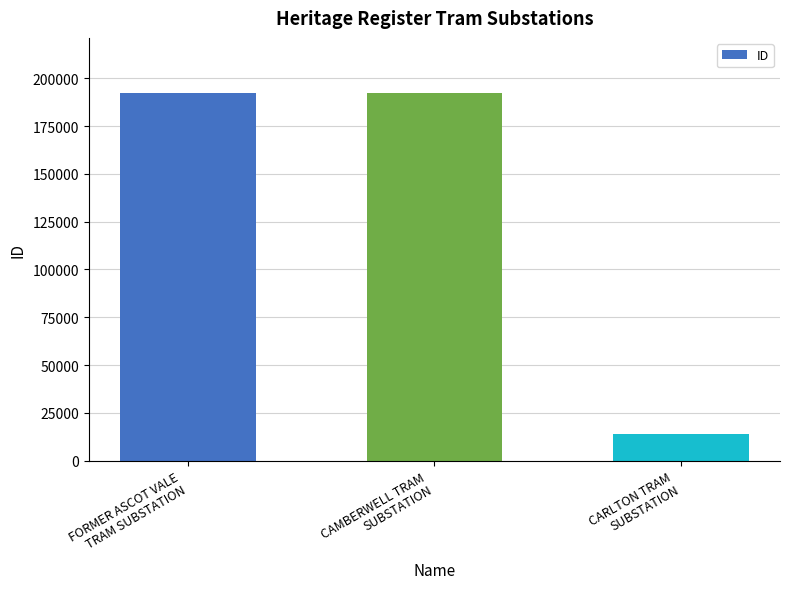

Between FORMER ASCOT VALE
TRAM SUBSTATION and CARLTON TRAM
SUBSTATION, which is larger?

FORMER ASCOT VALE
TRAM SUBSTATION